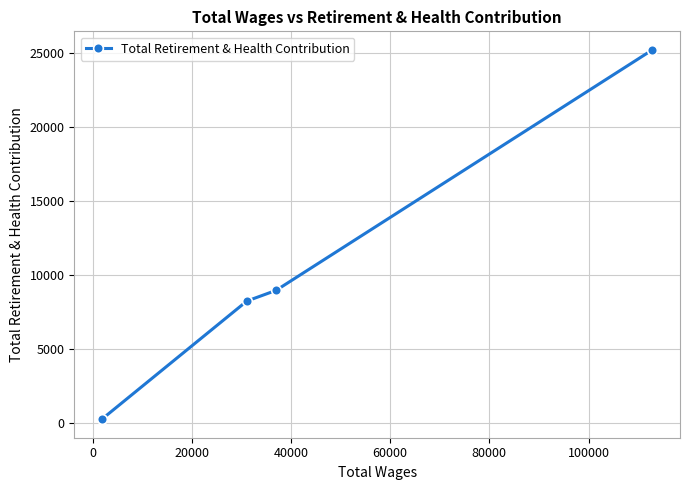

What is the difference between the maximum and minimum values?

25005